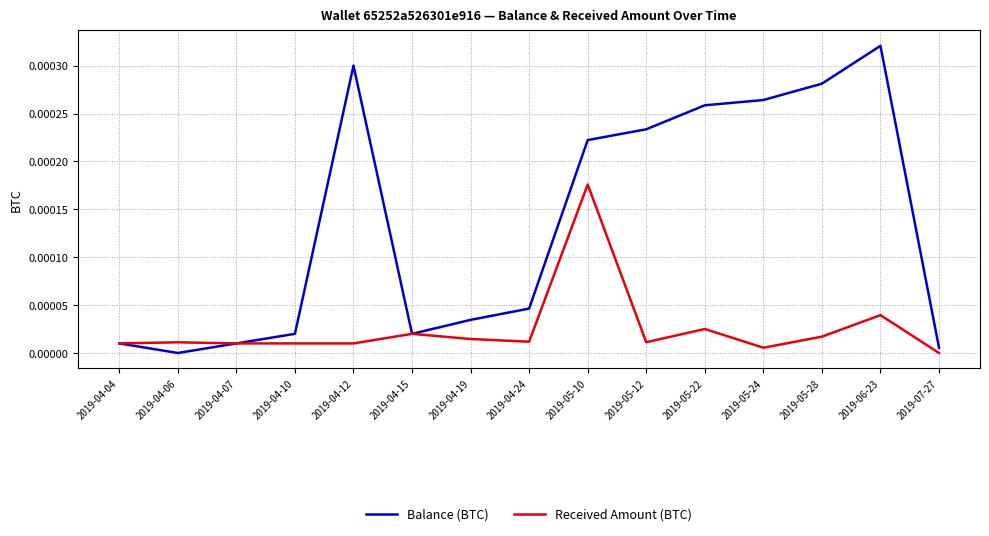

Between 2019-04-06 and 2019-05-24, which series saw the biggest shift?

Balance (BTC)